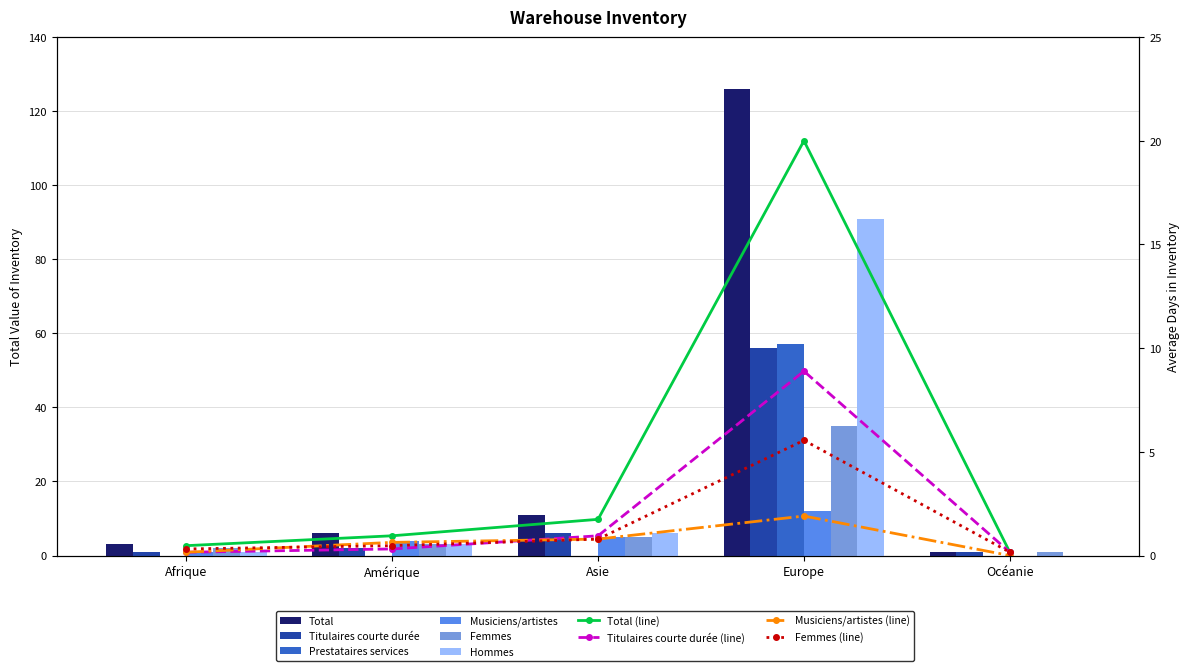

At which category is the sum across all series the highest?

Europe